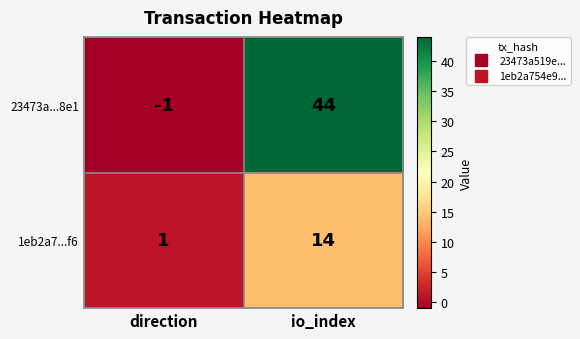

At how many categories does at least one series exceed 38?

1